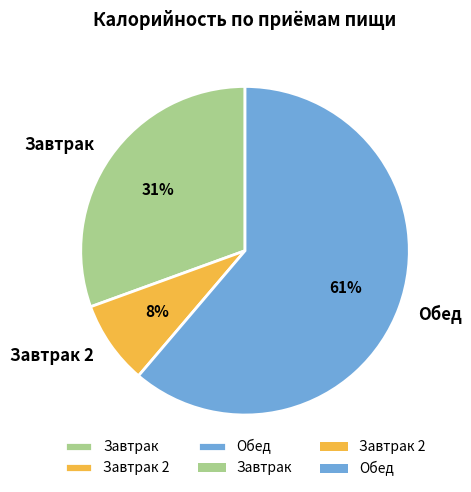

Does Завтрак represent more than half of the total?

No